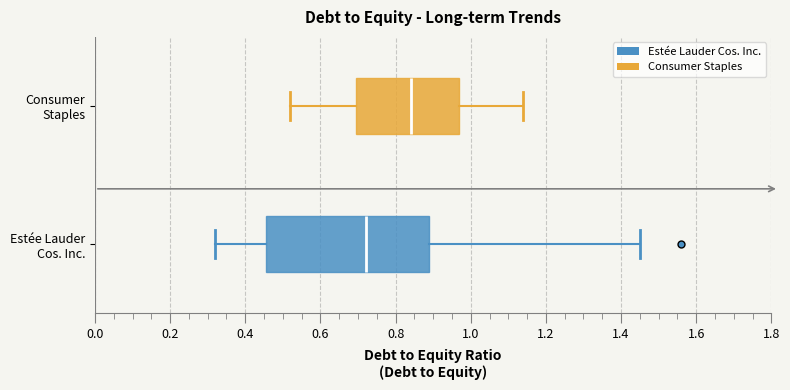

Reading bottom to top, transcribe this box plot: for each box, give where its median line is, the range the box spans, and where its two whiskers end, as read against the x-axis. The values are not printed on the chart, so give them approximately, as read against the axis.

Estée Lauder Cos. Inc.: median 0.72, box 0.46 to 0.90, whiskers 0.32 to 1.46
Consumer Staples: median 0.84, box 0.70 to 0.98, whiskers 0.52 to 1.14